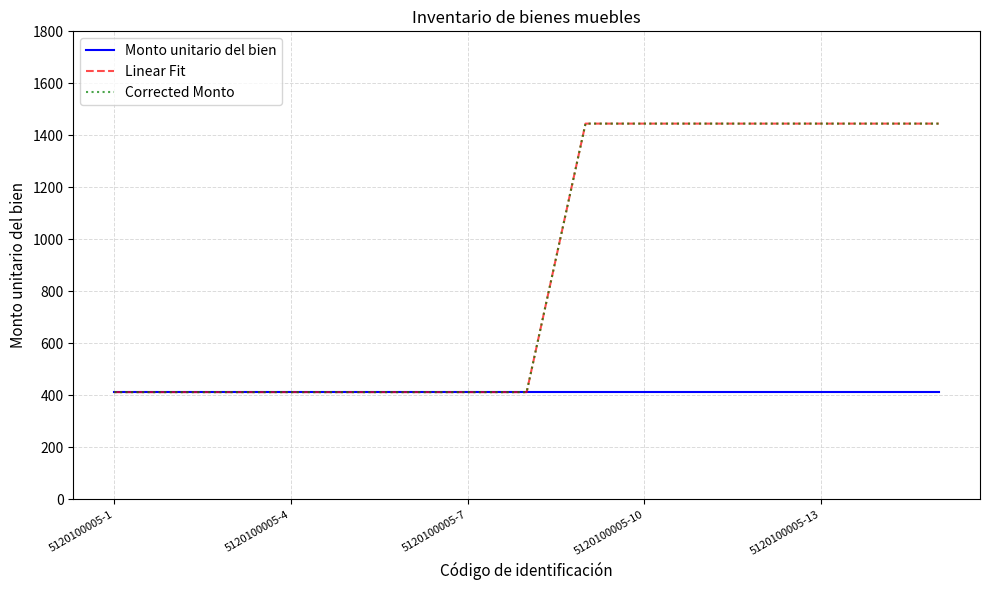

Is this an area chart (filled region under the line)?

No